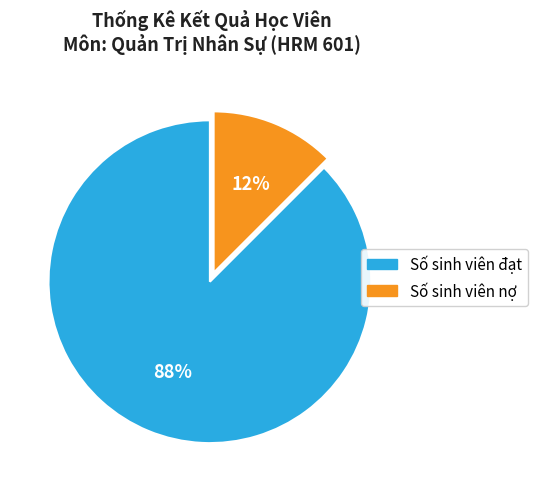

Count the number of slices in the pie.

2